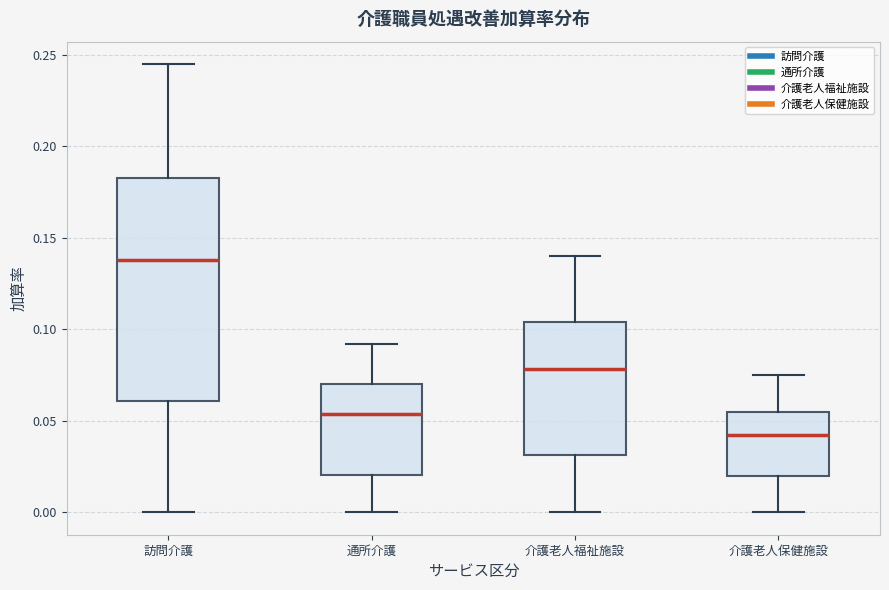

Which box is the tallest, from its lower edge to its upper edge?

訪問介護